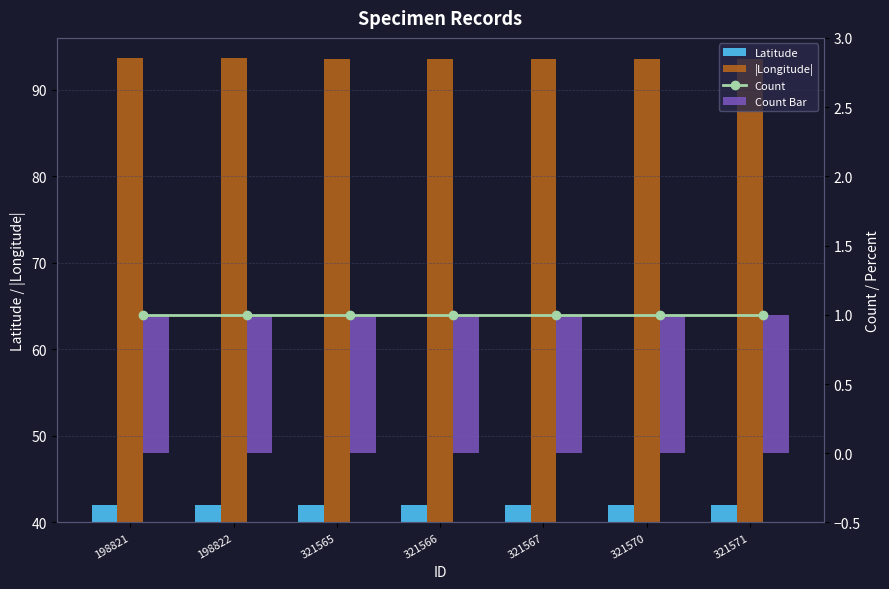

At which category does the chart reach its minimum across all series?

198821